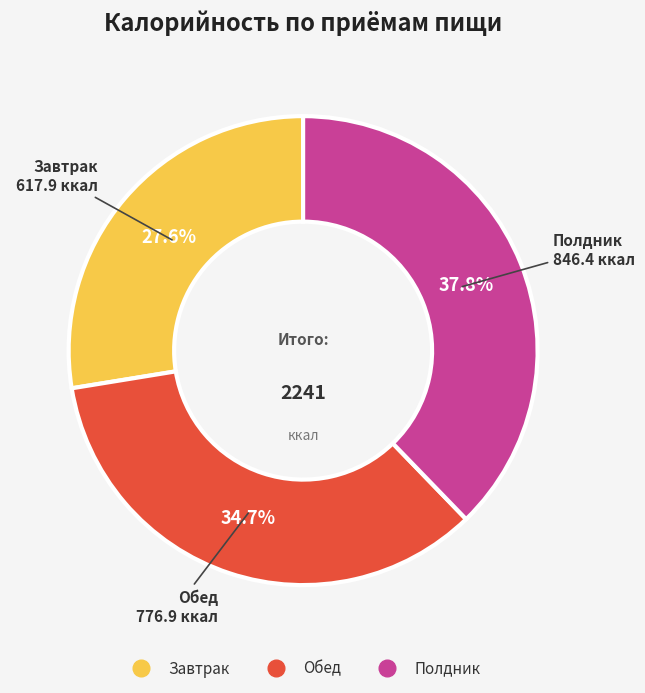

Does any single category account for the majority?

No